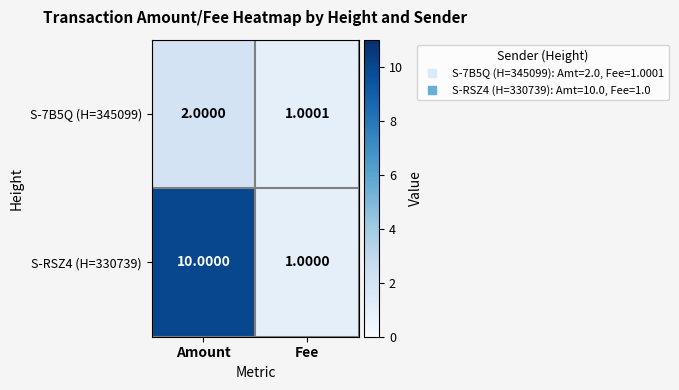

Which category has the highest value in the S-RSZ4 (H=330739) series?

Amount